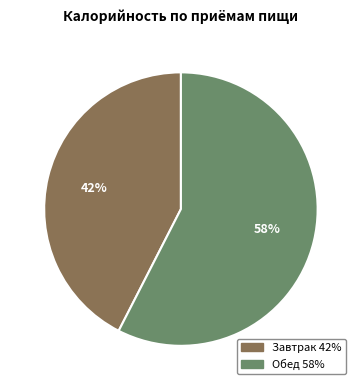

How many segments does this pie chart have?

2